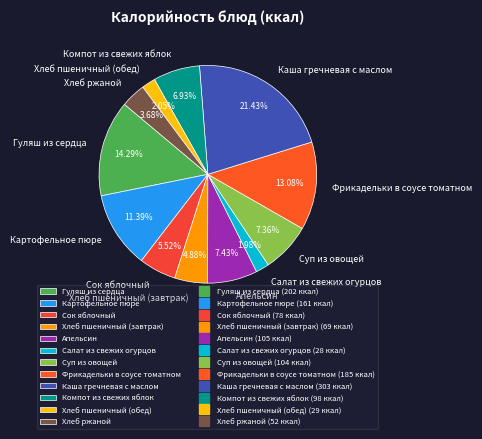

The Салат из свежих огурцов slice represents 2% of the pie. True or false?

True